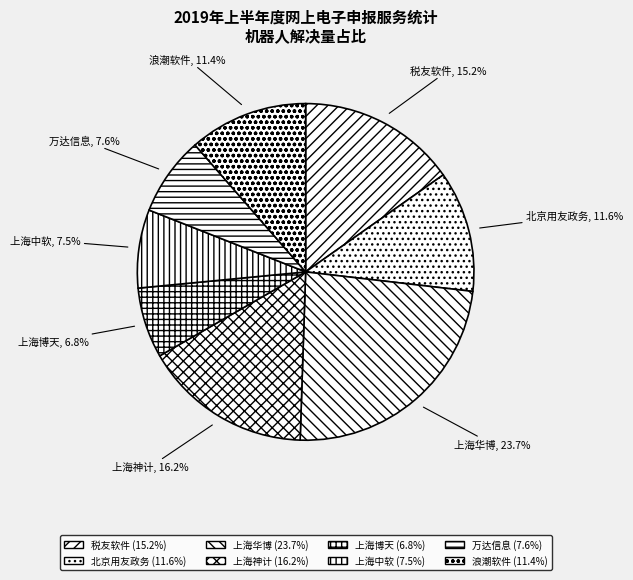

Between 上海神计 and 上海博天, which is larger?

上海神计